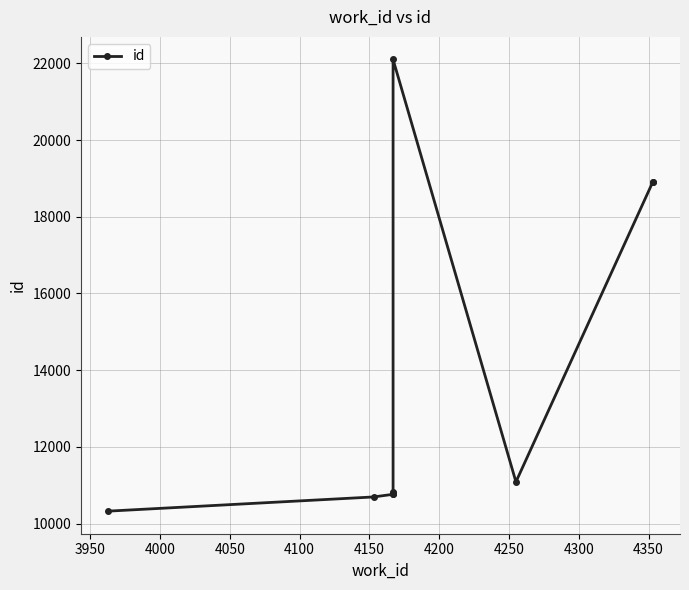

Which has a higher value, 4150 or 4200?

4200